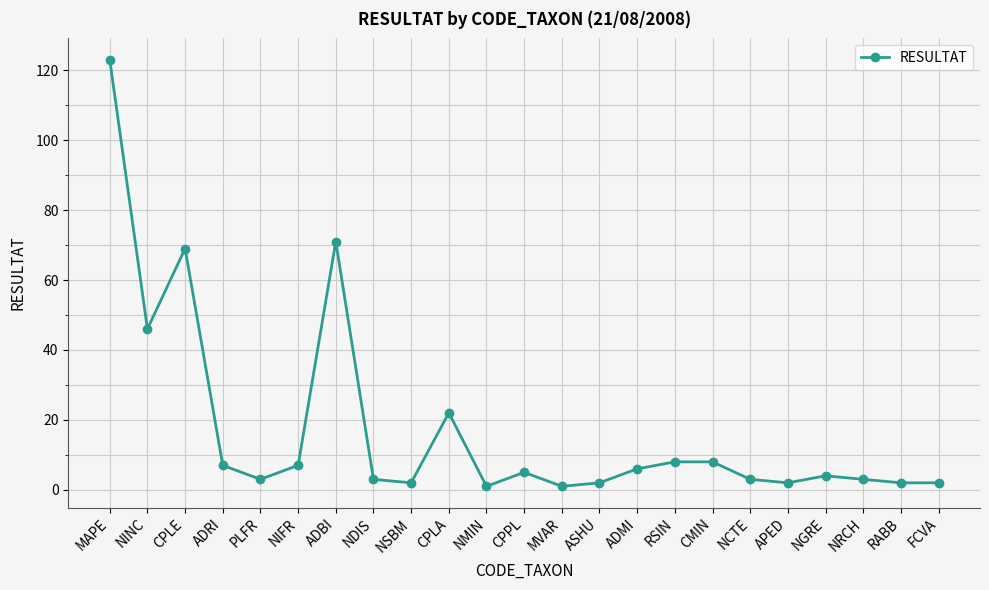

Between CMIN and NGRE, which is larger?

CMIN